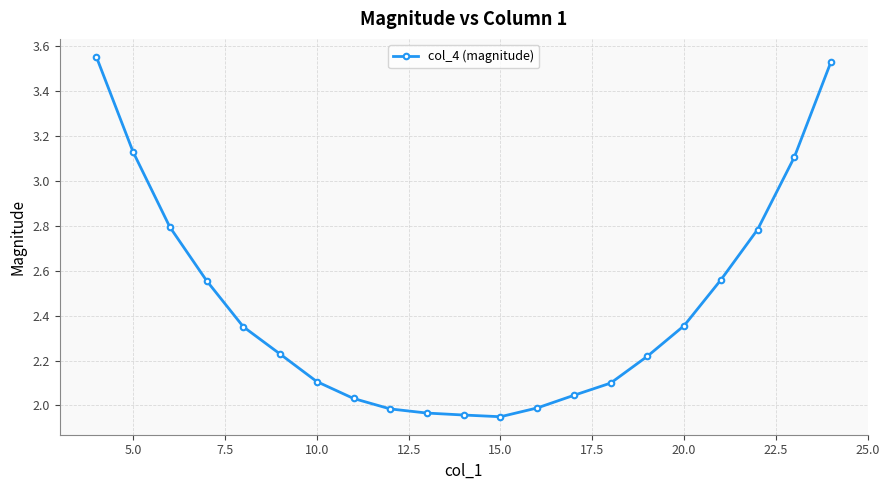

What is the sum of all values?

51.3